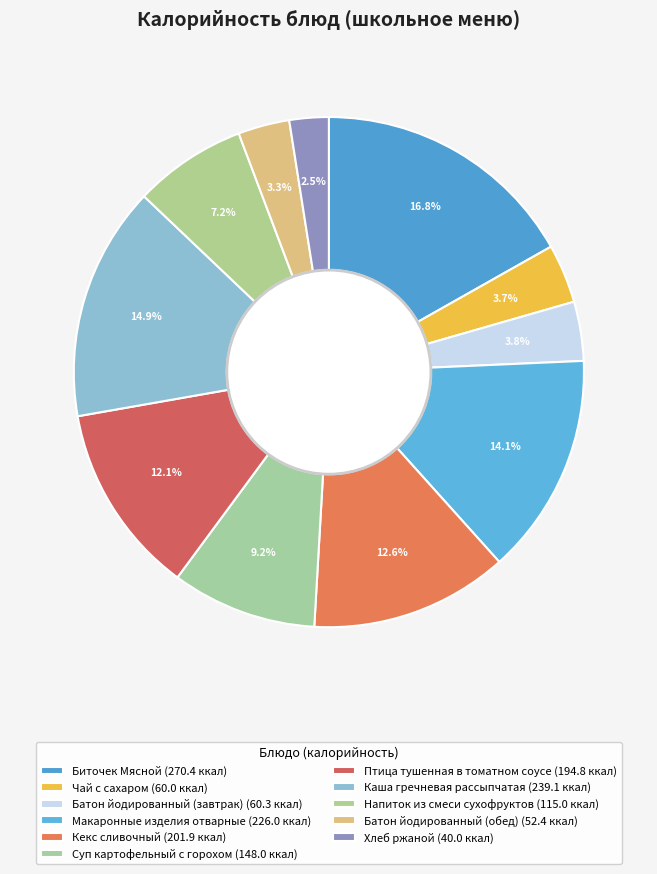

Does Птица тушенная в томатном соусе represent more than half of the total?

No